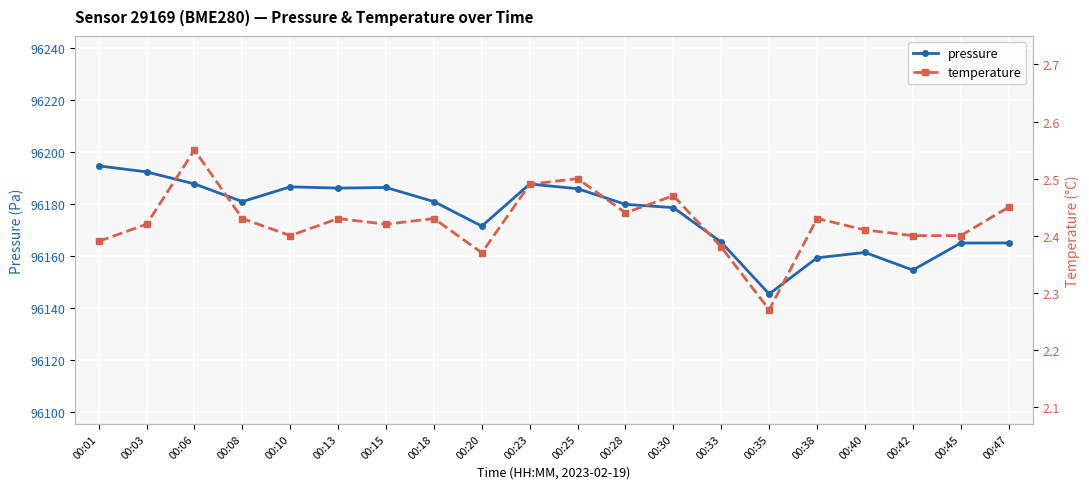

What is the total value across all series at 00:20?

96173.9